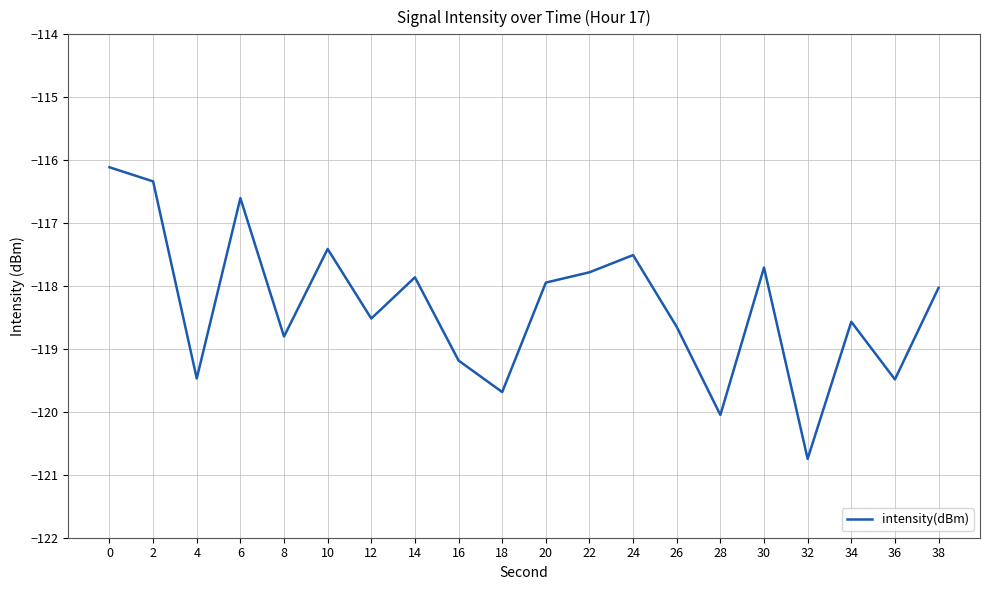

Reading left to right, transcribe all the data shown in this chart.

0=-116.1	2=-116.3	4=-119.5	6=-116.6	8=-118.8	10=-117.4	12=-118.5	14=-117.9	16=-119.2	18=-119.7	20=-117.9	22=-117.8	24=-117.5	26=-118.6	28=-120.0	30=-117.7	32=-120.7	34=-118.6	36=-119.5	38=-118.0